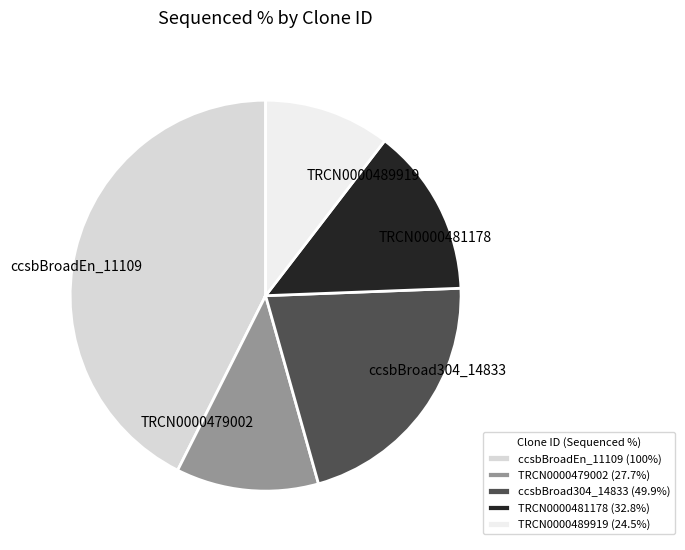

Approximately how many times larger is the value at ccsbBroadEn_11109 compared to TRCN0000479002?

3.6